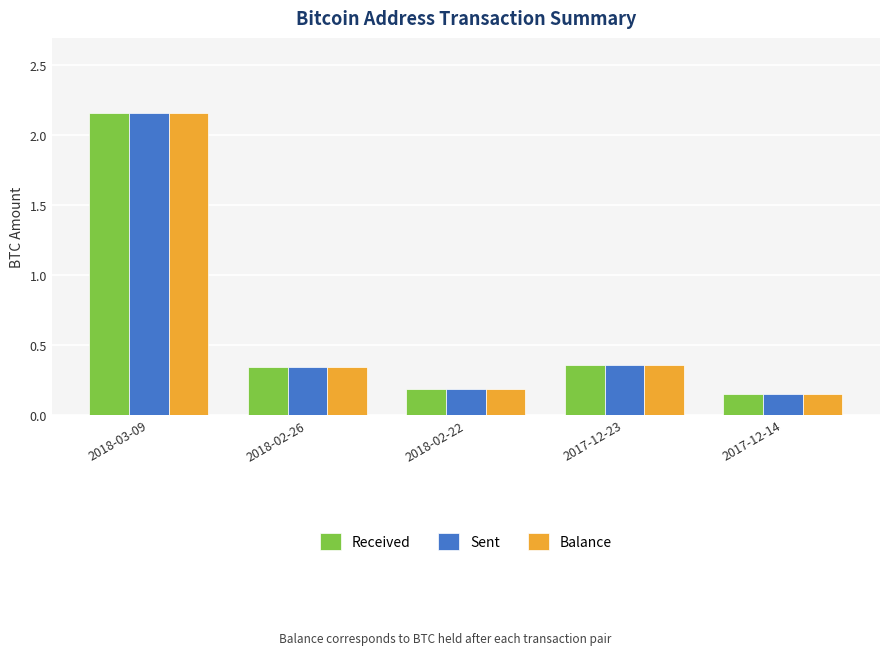

The Balance series shows 0.6 at 2017-12-23. True or false?

False